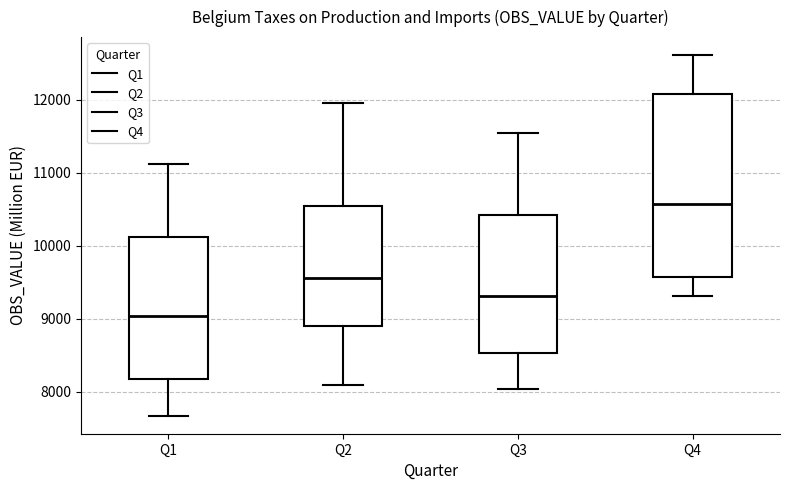

Which box is the tallest, from its lower edge to its upper edge?

Q4